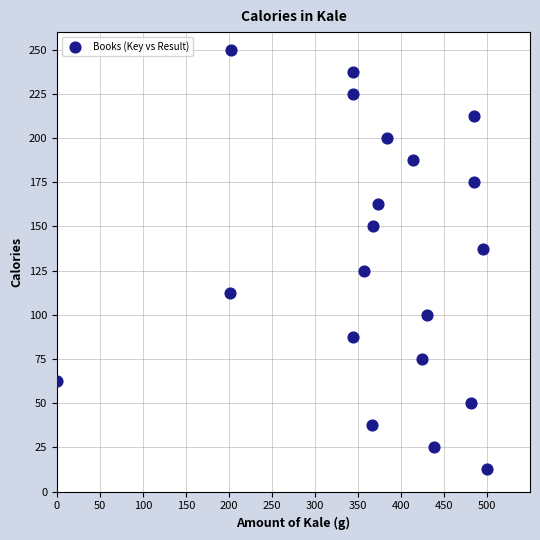

What is the range of X values (max minus min)?

500.0